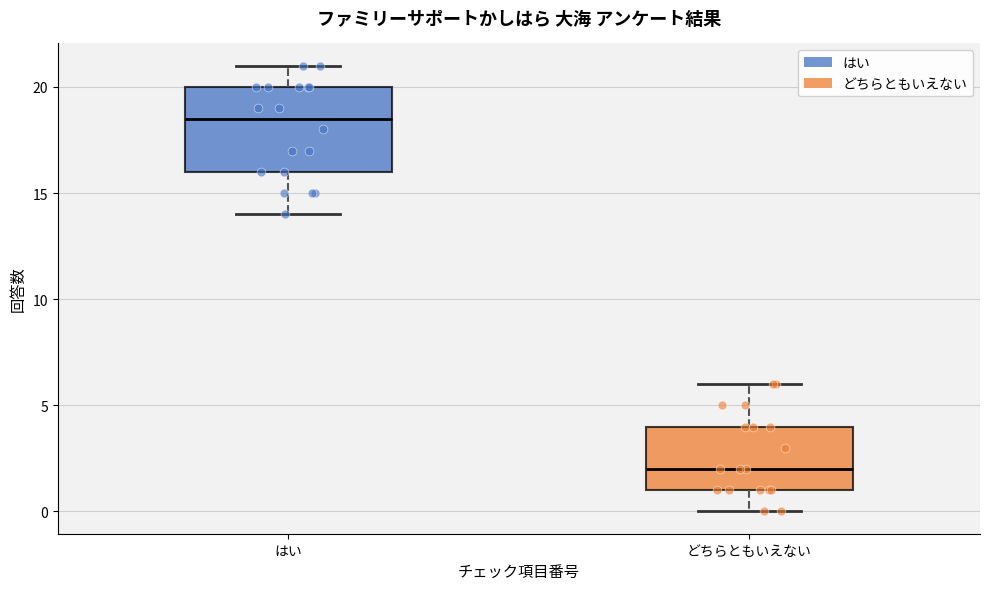

Which box's median line is the highest?

はい